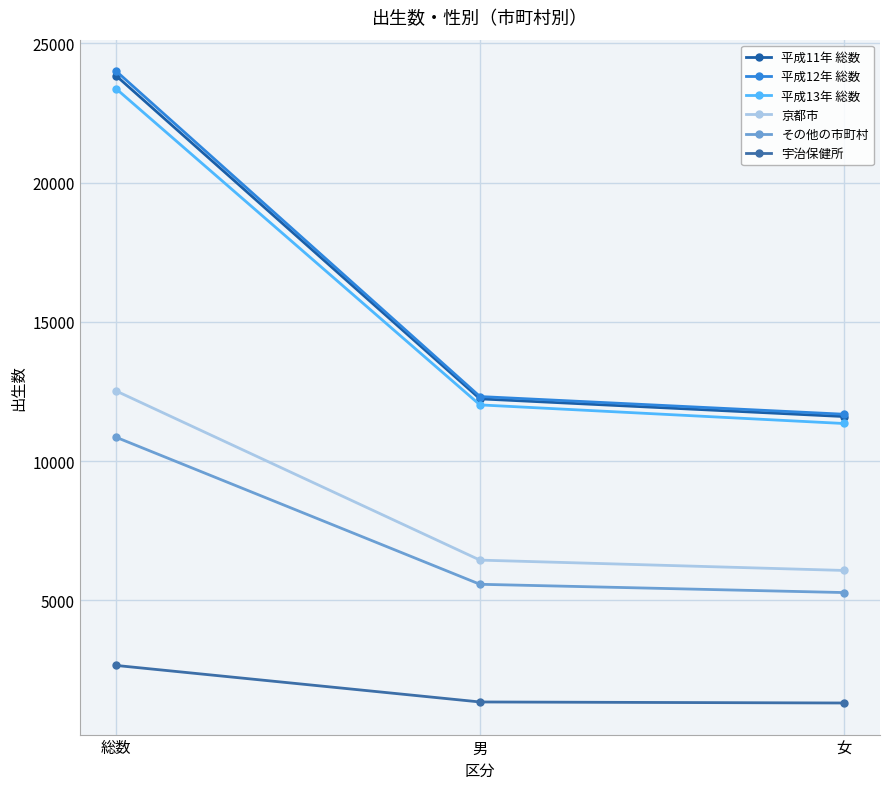

Does the chart have visible grid lines?

Yes